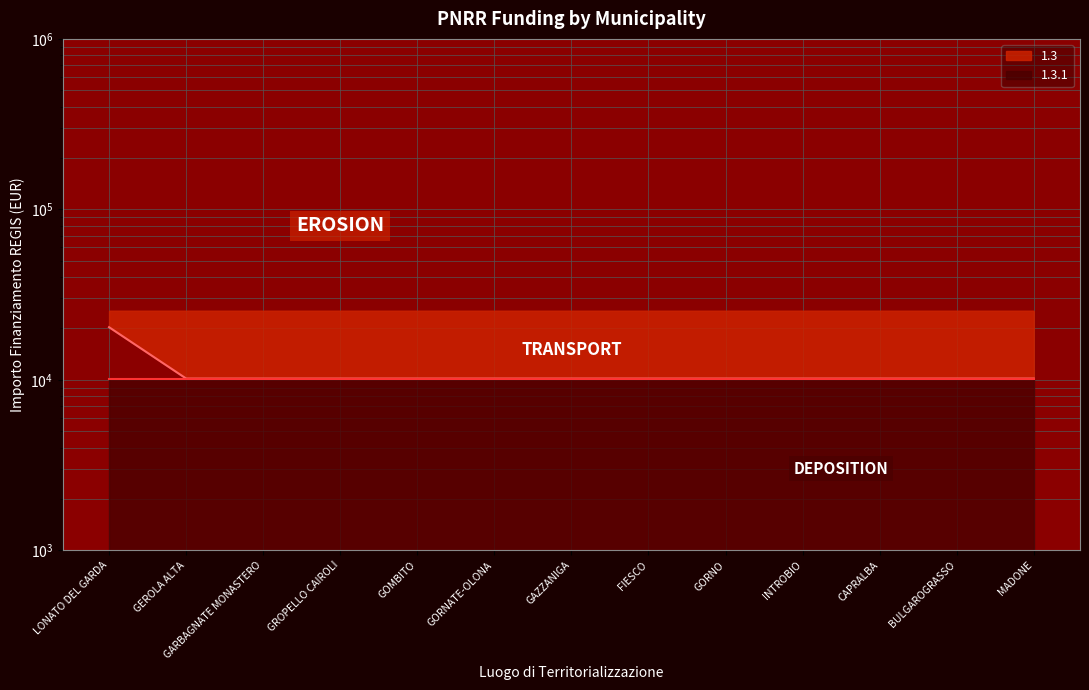

Rank the categories by value from highest to lowest.

LONATO DEL GARDA, GEROLA ALTA, GARBAGNATE MONASTERO, GROPELLO CAIROLI, GOMBITO, GORNATE-OLONA, GAZZANIGA, FIESCO, GORNO, INTROBIO, CAPRALBA, BULGAROGRASSO, MADONE